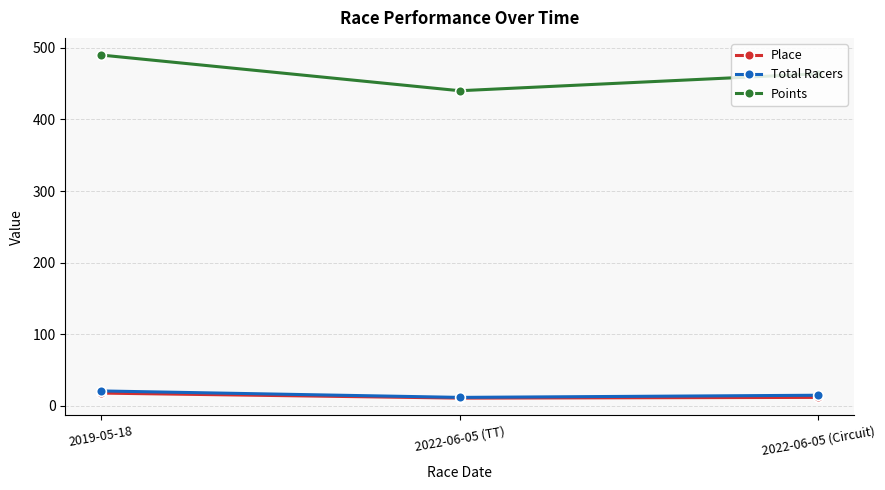

What is the sum of the Total Racers values at 2022-06-05 (Circuit) and 2022-06-05 (TT)?

27.0